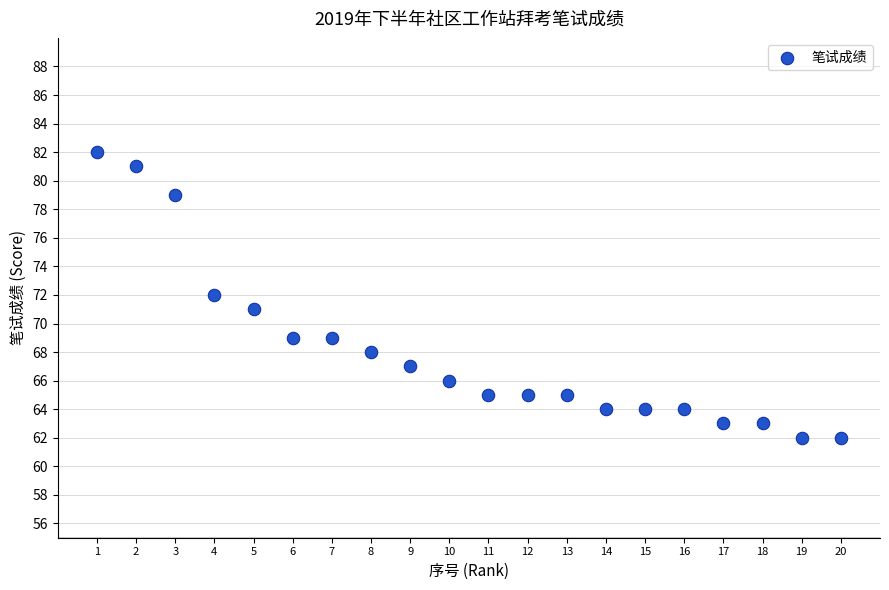

What is the range of X values (max minus min)?

19